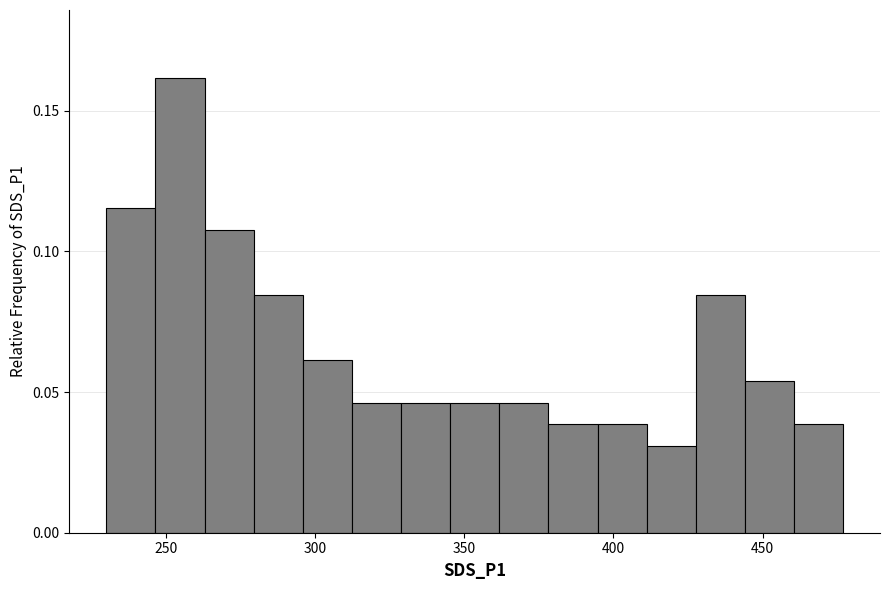

Read against the x-axis, roughly where is the centre of the tallest bar?

255